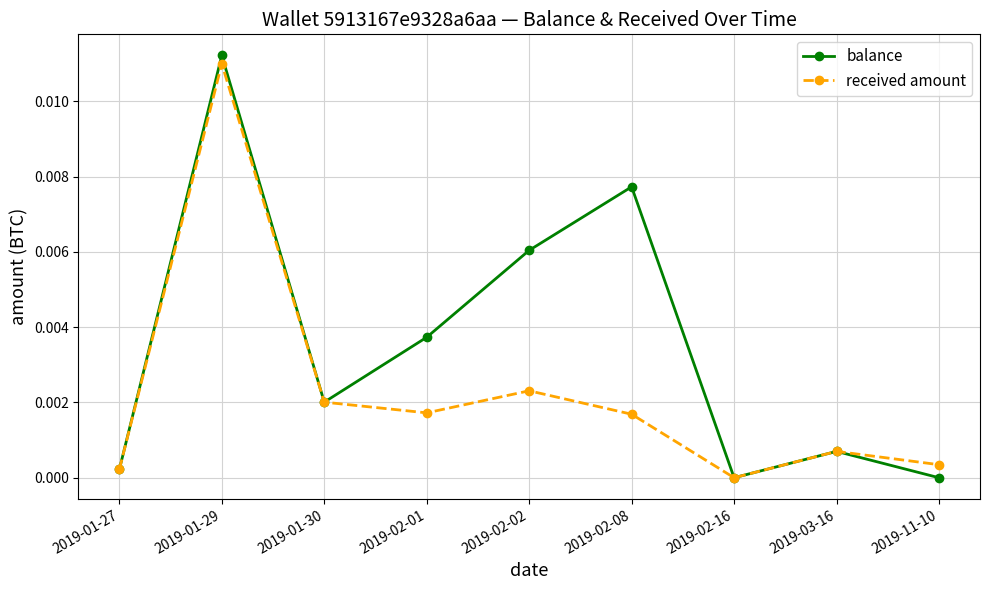

At which label does received amount reach its peak?

2019-01-29